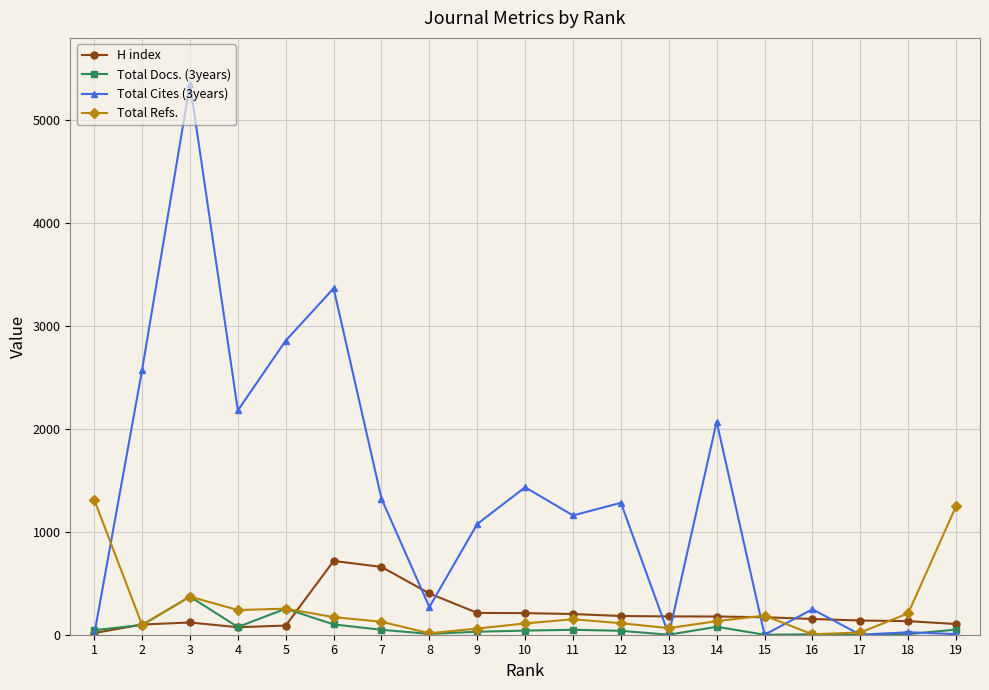

List the series in order of their peak value, lowest first.

Total Docs. (3years), H index, Total Refs., Total Cites (3years)